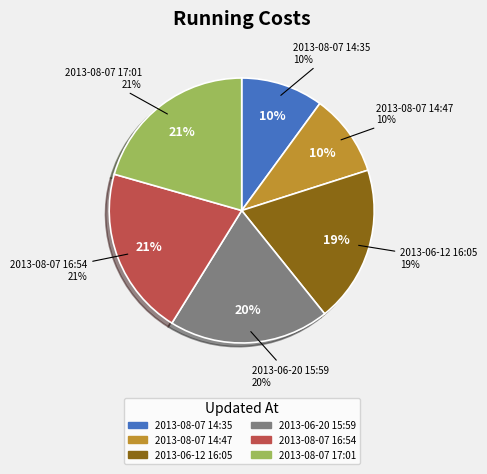

What is the largest slice in the pie chart?

2013-08-07 17:01